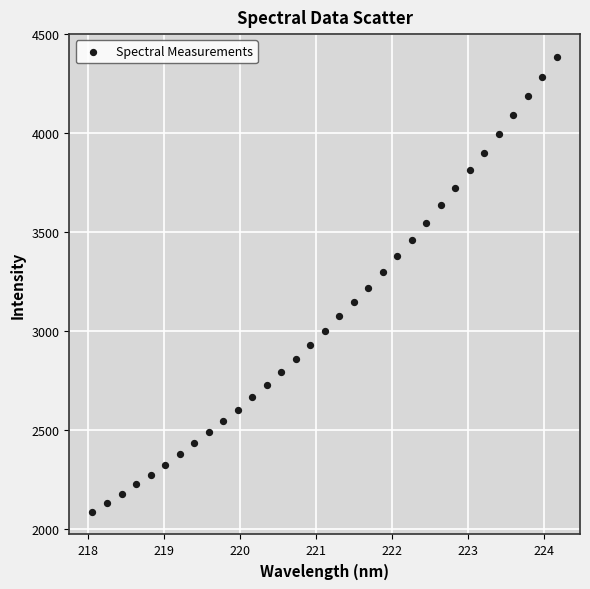

What is the range of X values (max minus min)?

6.1